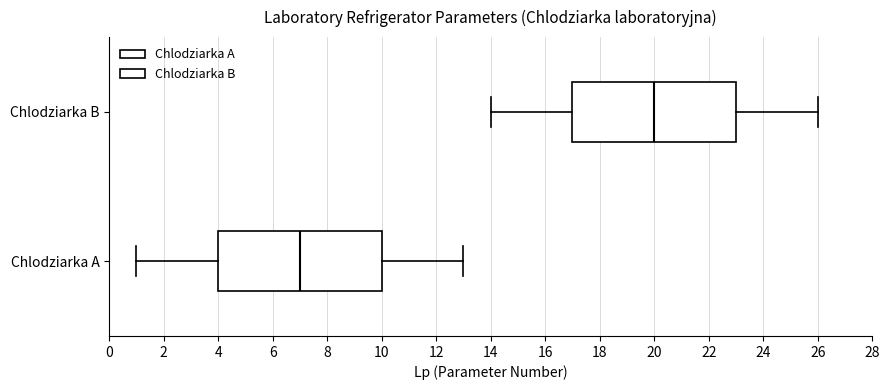

Reading bottom to top, read every box against the x-axis: the position of its median line, the range the box covers, and the ends of its whiskers. The values are not printed on the chart, so give them approximately, as read against the axis.

Chlodziarka A: median 7, box 4 to 10, whiskers 1 to 13
Chlodziarka B: median 20, box 17 to 23, whiskers 14 to 26